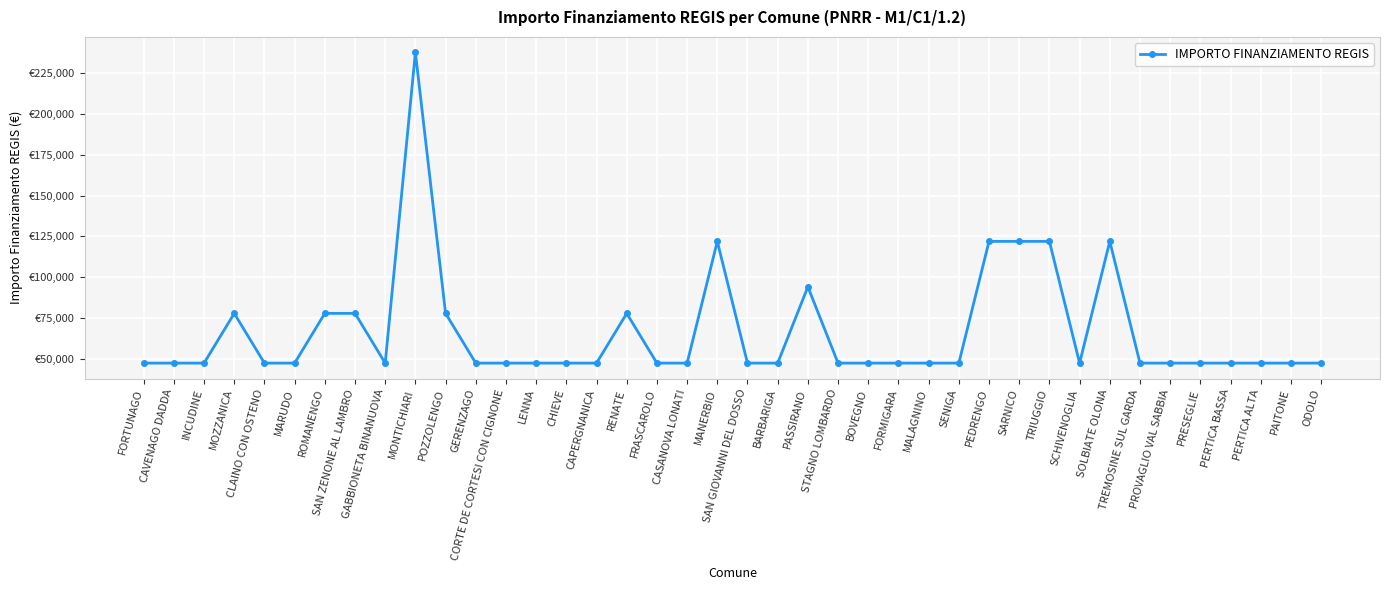

What position from the left is SAN GIOVANNI DEL DOSSO?

21